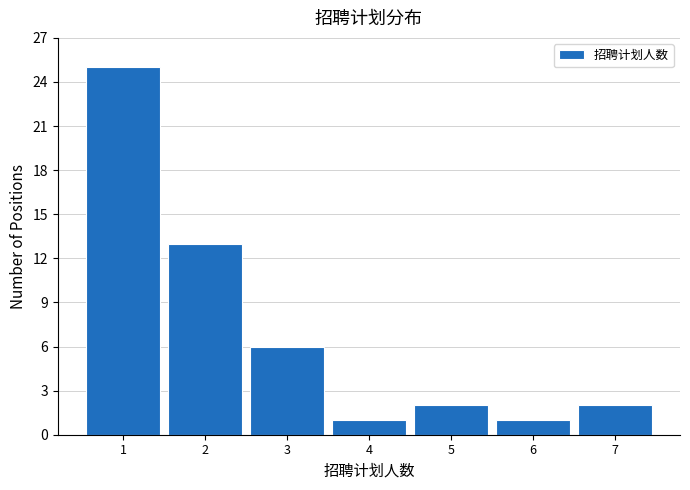

Reading left to right, transcribe this chart: for each bar, give the range it covers on the x-axis and its height. The values are not printed on the chart, so give them approximately, as read against the axis.

0.5 to 1.5: 25
1.5 to 2.5: 13
2.5 to 3.5: 6
3.5 to 4.5: 1
4.5 to 5.5: 2
5.5 to 6.5: 1
6.5 to 7.5: 2